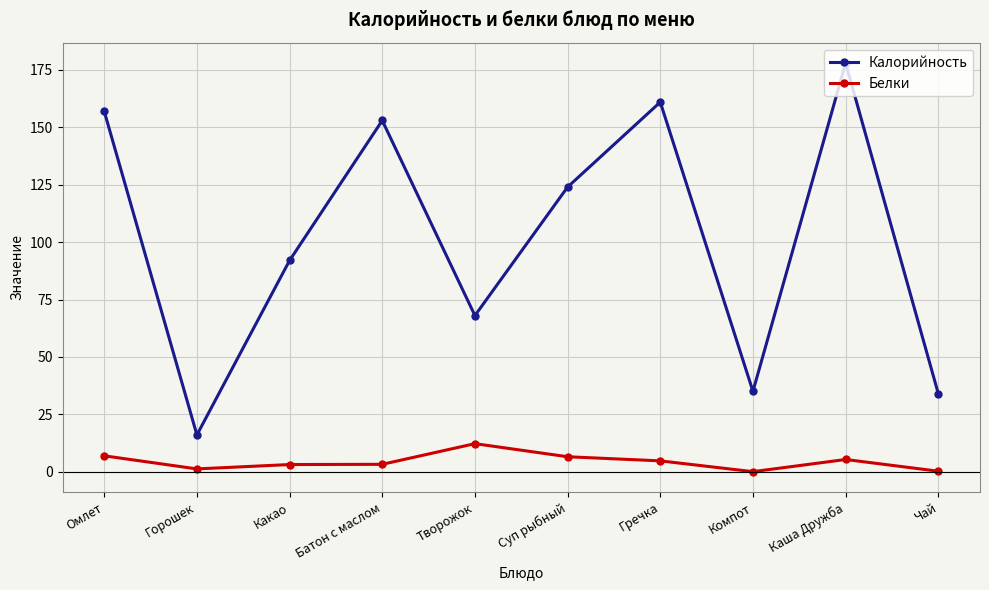

Which series has the largest total across all categories?

Калорийность